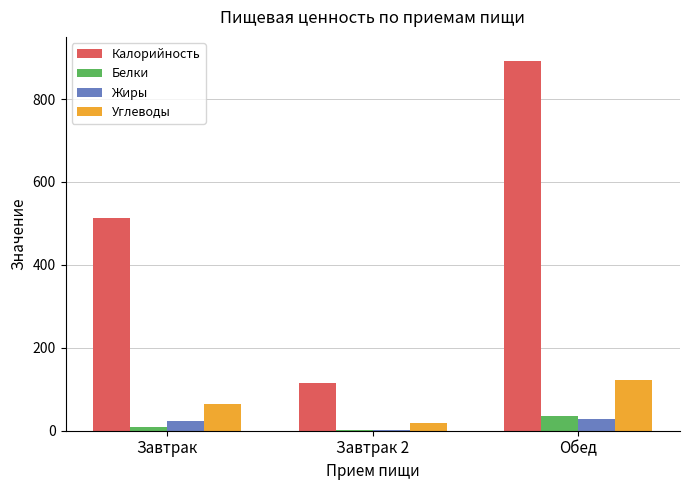

How many groups of bars are there?

3